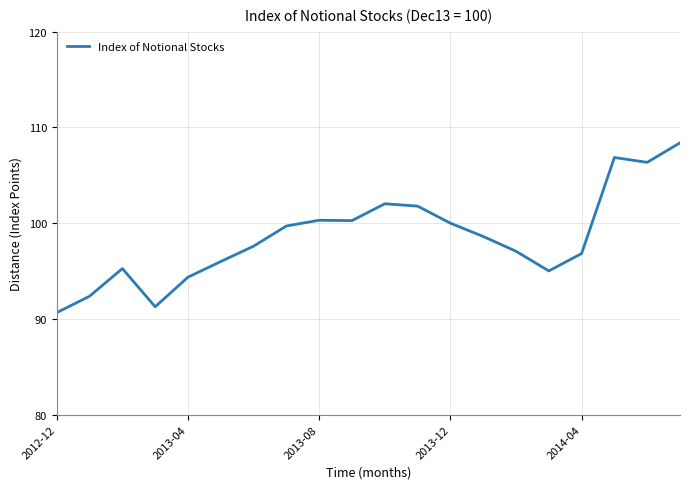

What is the greatest value displayed?

108.4